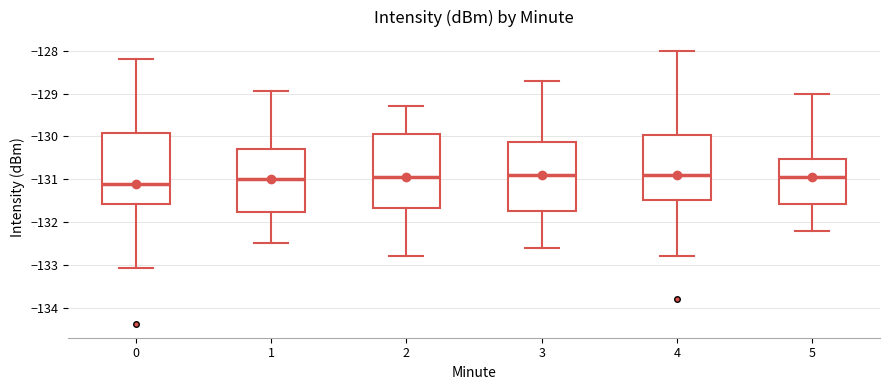

Where is the upper edge of the box at x = 1 on the y-axis? The values are not printed on the chart, so give them approximately, as read against the axis.

-130.3